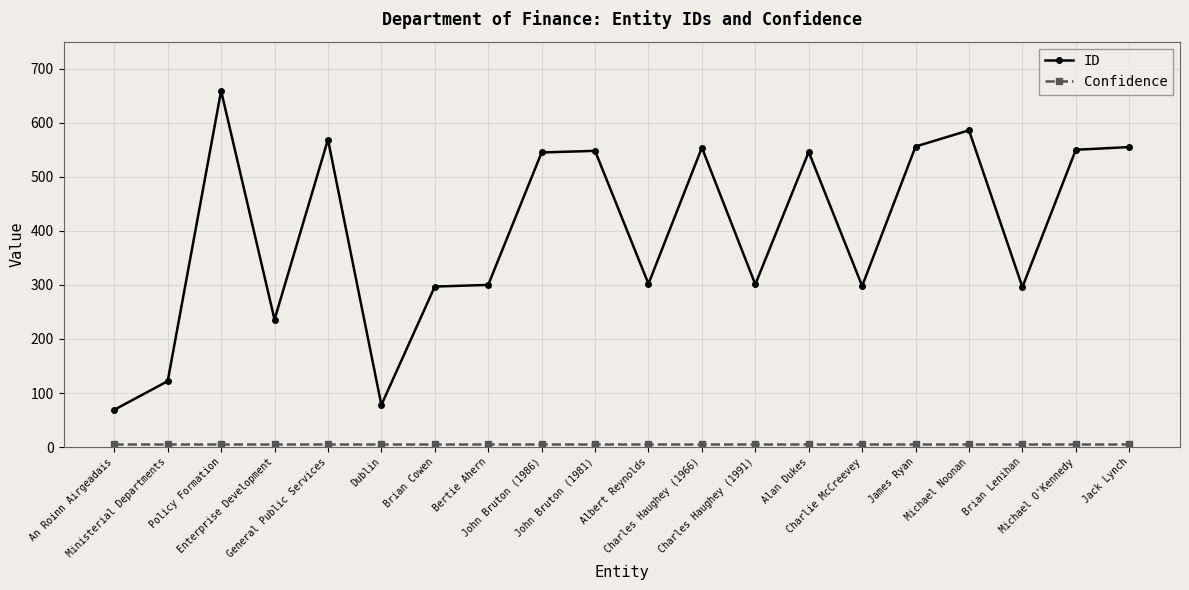

Which series has the widest spread of values?

ID